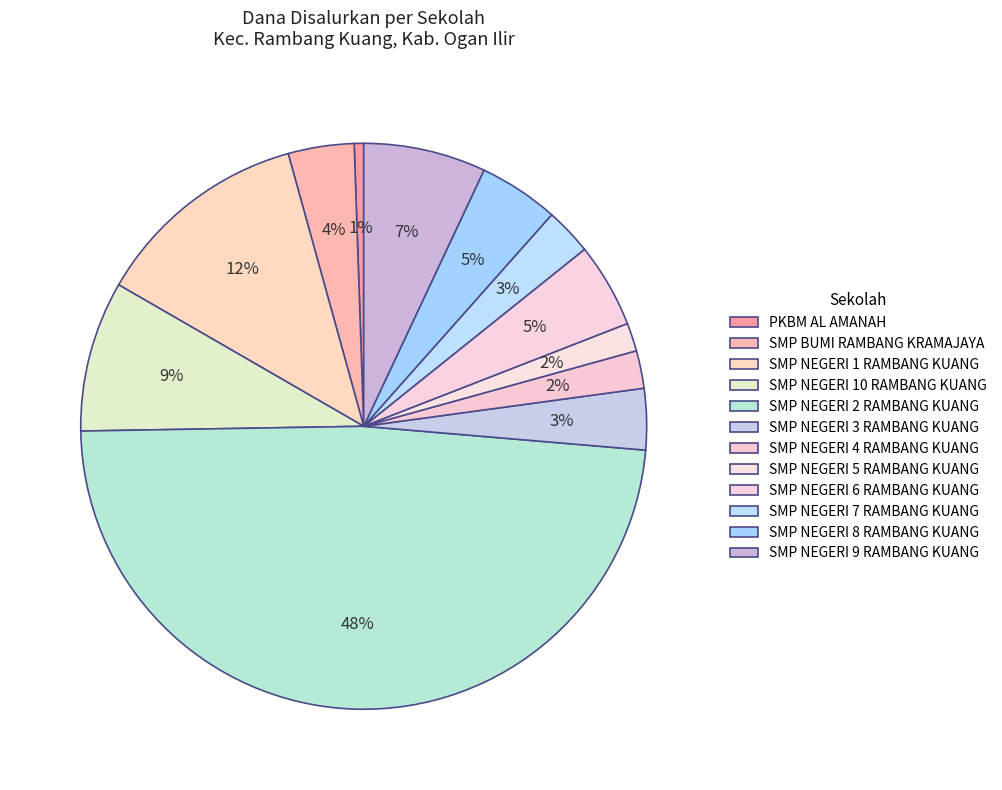

Count the number of slices in the pie.

12